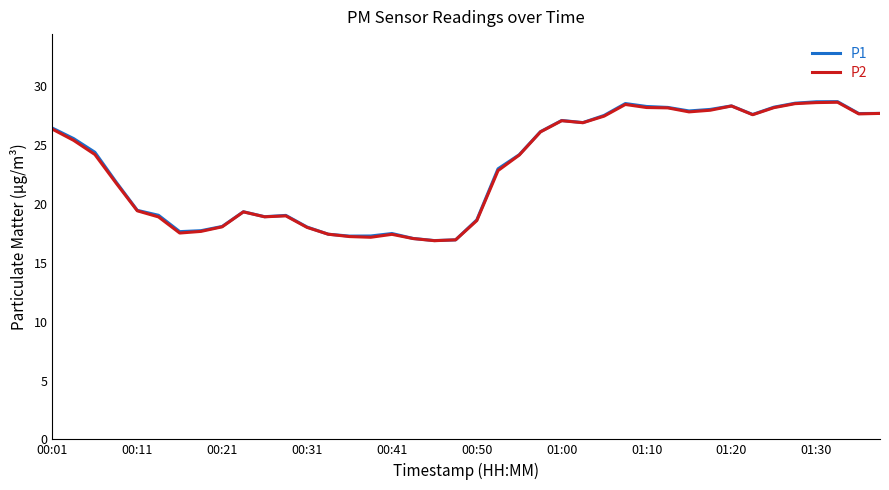

What is the maximum value shown in the chart?

28.7